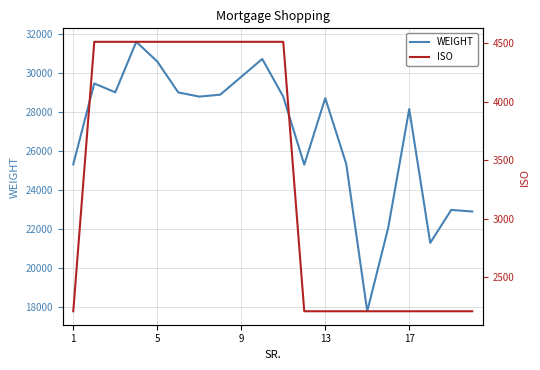

True or false: WEIGHT has more than 0 interior local peaks.

True